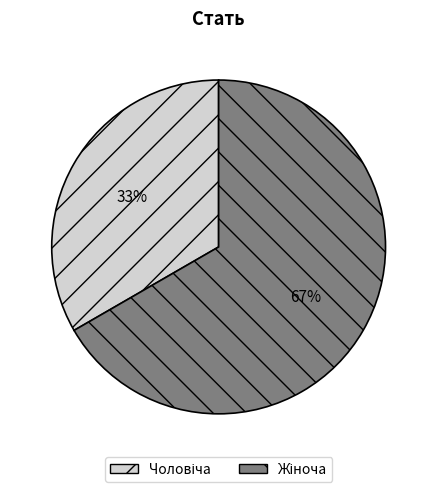

To the nearest percent, what is the average slice percentage?

50%